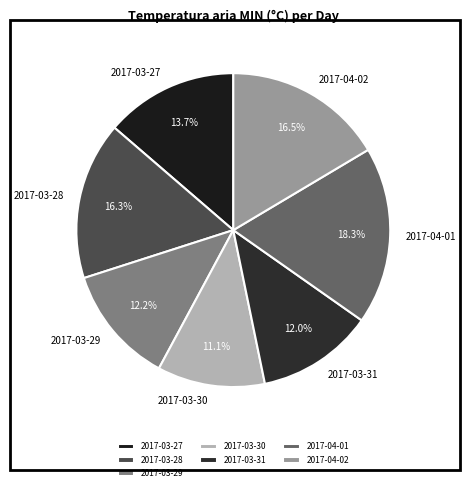

How much of the chart is everything except 2017-04-02?

83.5%